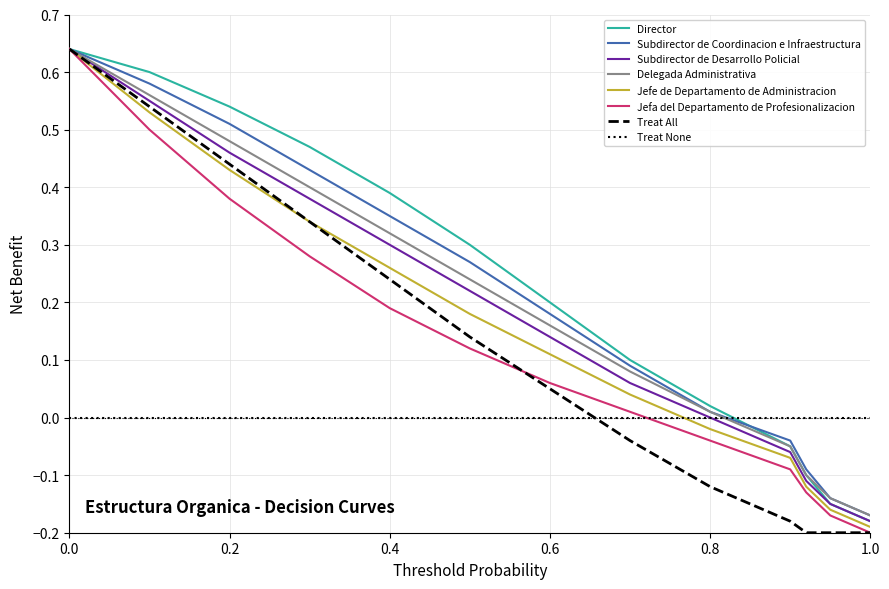

True or false: Treat None and Treat All intersect in this chart.

True